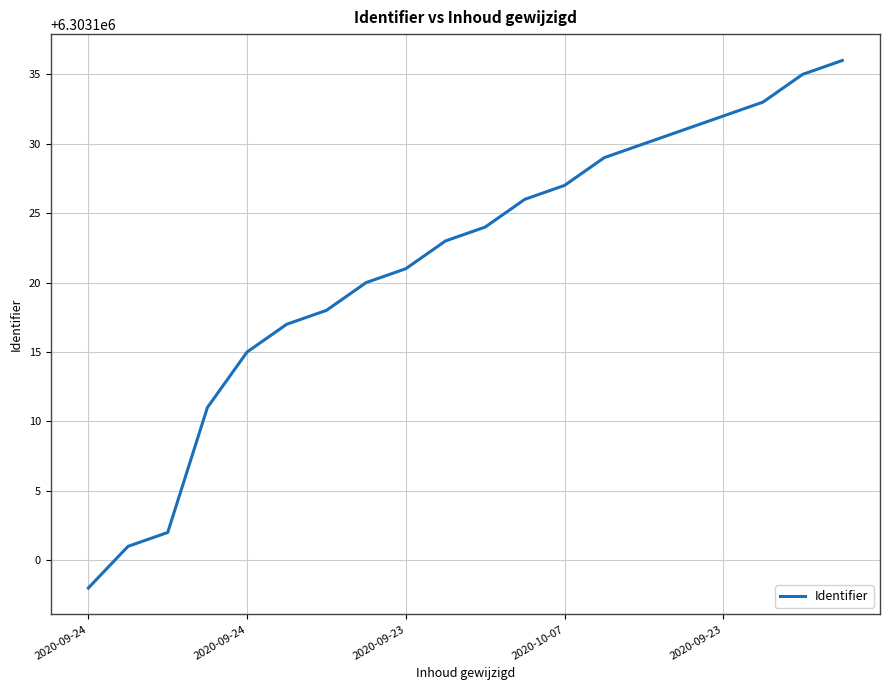

How many lines are shown in the chart?

1